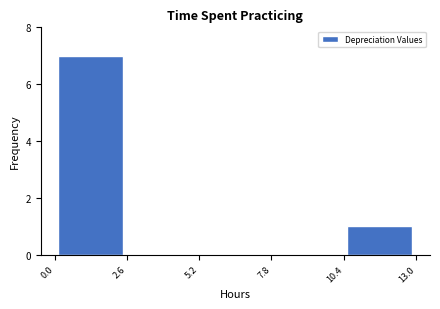

How tall is the bar that spans 10.4 to 13.0 on the x-axis? The values are not printed on the chart, so give them approximately, as read against the axis.

1